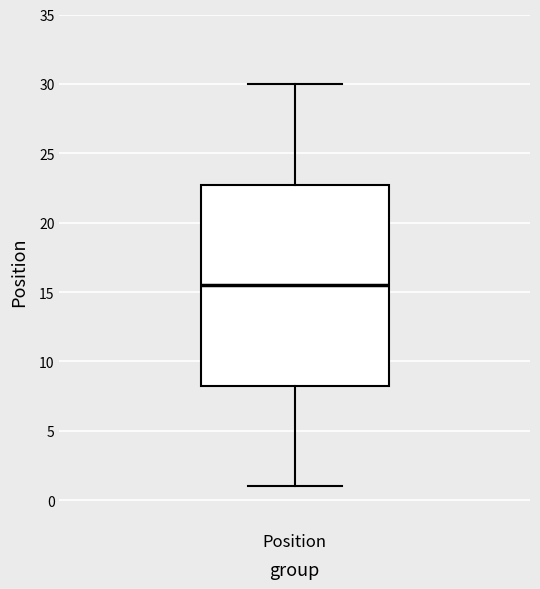

Read this box plot against the y-axis: the position of the median line, the range covered by the box, and the ends of both whiskers. The values are not printed on the chart, so give them approximately, as read against the axis.

median 15.5, box 8.5 to 23.0, whiskers 1.0 to 30.0